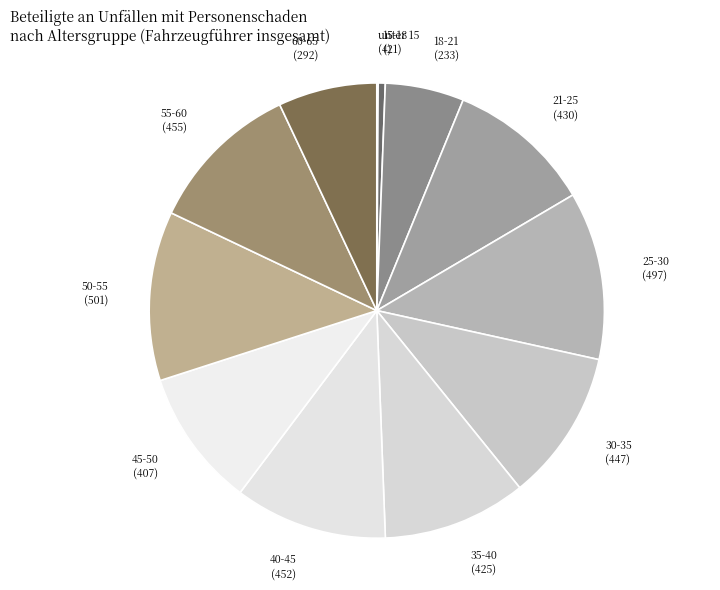

Which has a higher value, 25-30 or 18-21?

25-30